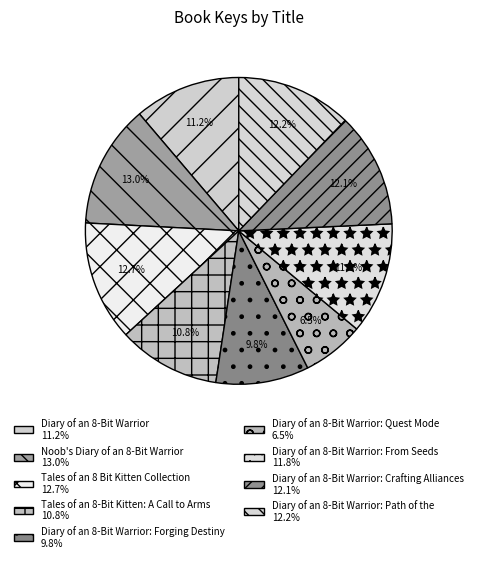

Rank the categories by value from highest to lowest.

Noob's Diary of an 8-Bit Warrior, Tales of an 8 Bit Kitten Collection, Diary of an 8-Bit Warrior: Path of the, Diary of an 8-Bit Warrior: Crafting Alliances, Diary of an 8-Bit Warrior: From Seeds, Diary of an 8-Bit Warrior, Tales of an 8-Bit Kitten: A Call to Arms, Diary of an 8-Bit Warrior: Forging Destiny, Diary of an 8-Bit Warrior: Quest Mode